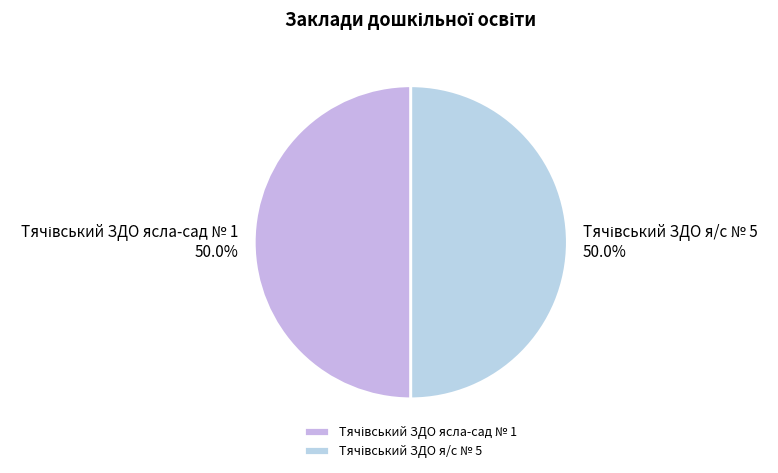

Count the number of slices in the pie.

2